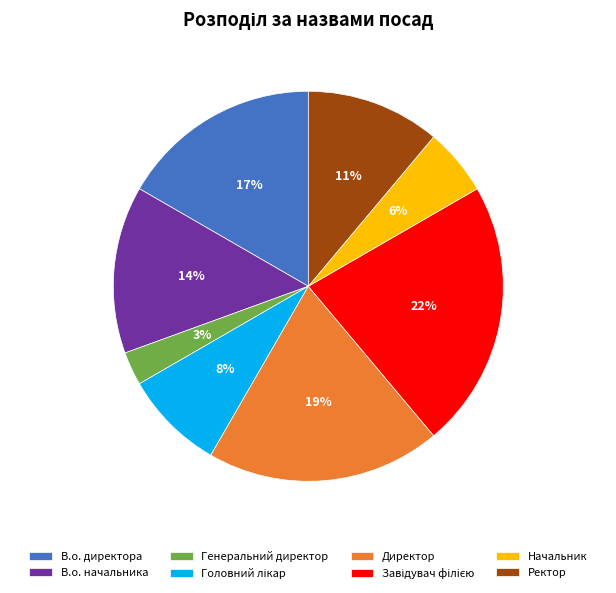

What percentage is the Директор slice, to the nearest percent?

19%